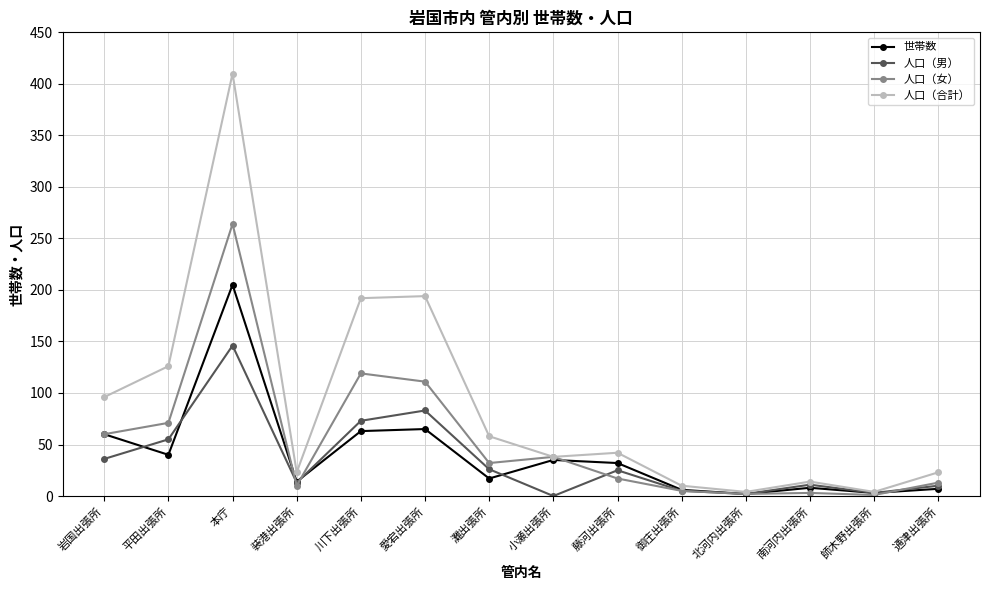

What is the difference between the highest and lowest values at 平田出張所?

86